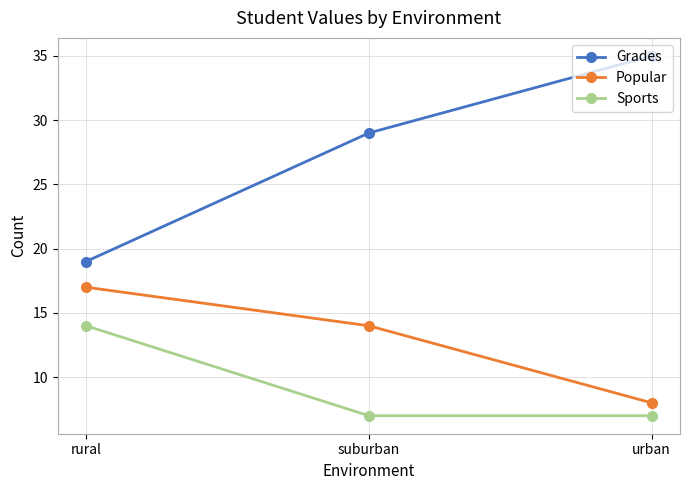

What is the label of the 1st point from the left?

rural